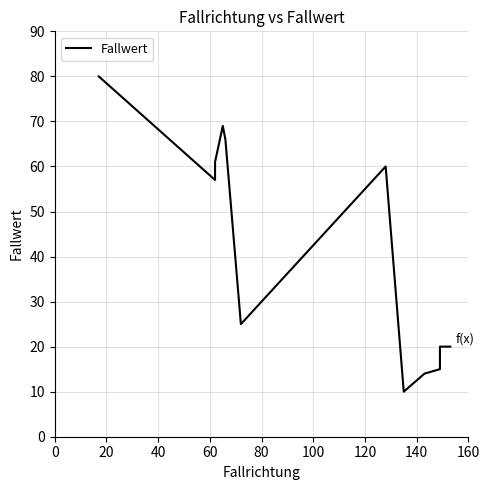

How many values exceed 57?

5